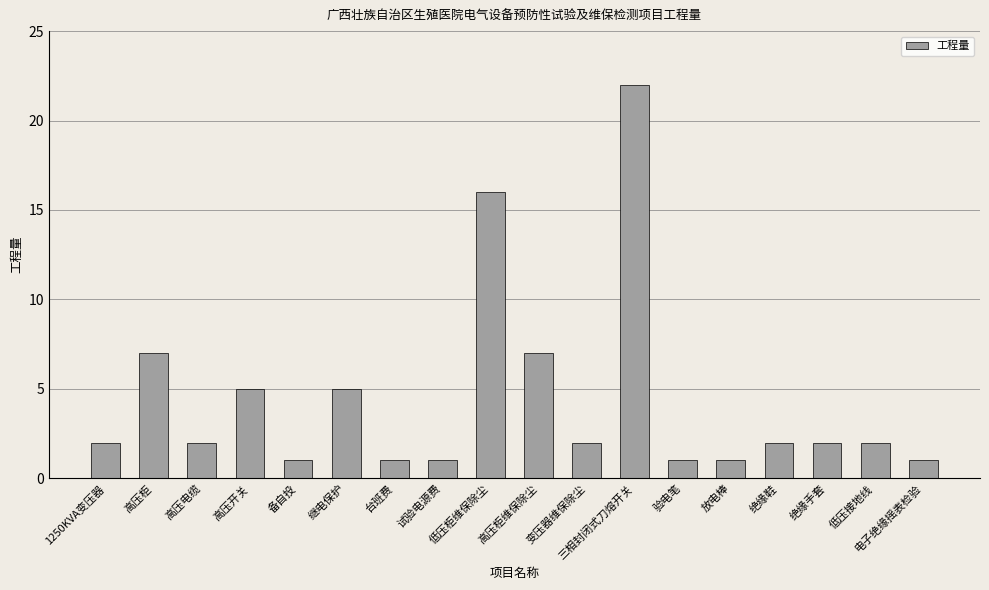

Are the bars horizontal?

No